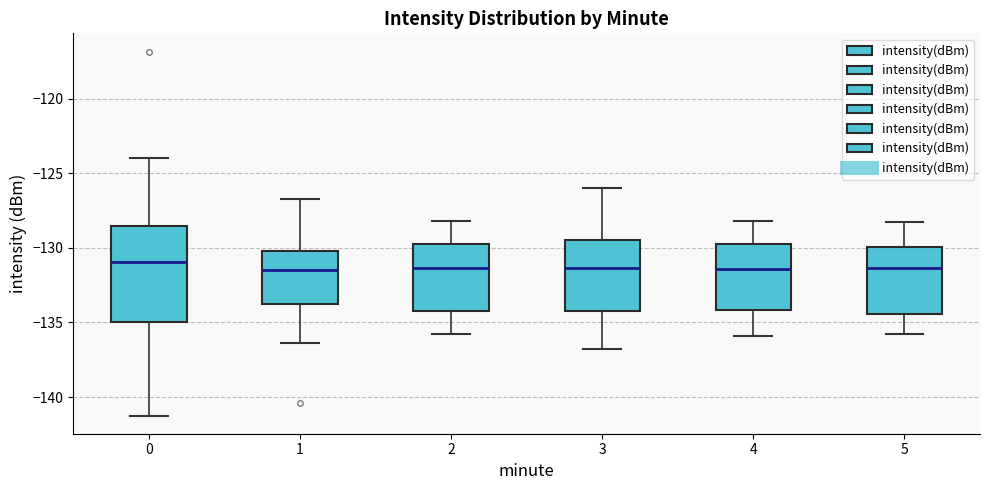

Where is the lower edge of the box at x = 0 on the y-axis? The values are not printed on the chart, so give them approximately, as read against the axis.

-135.0